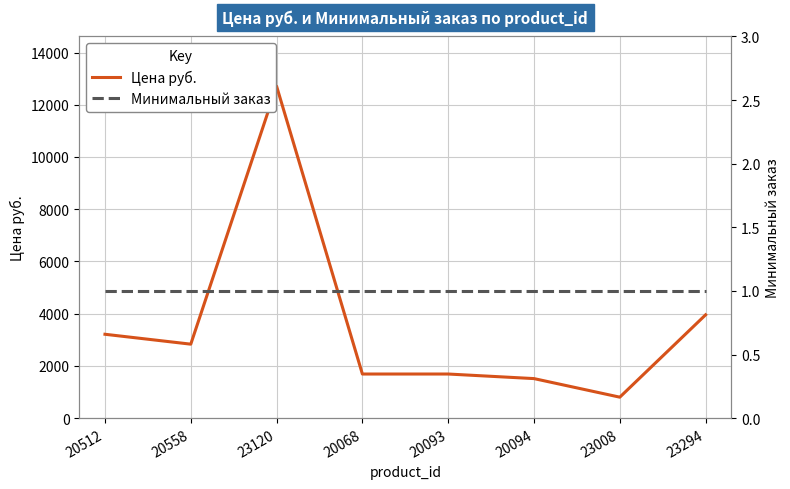

True or false: Цена руб. and Минимальный заказ intersect in this chart.

False